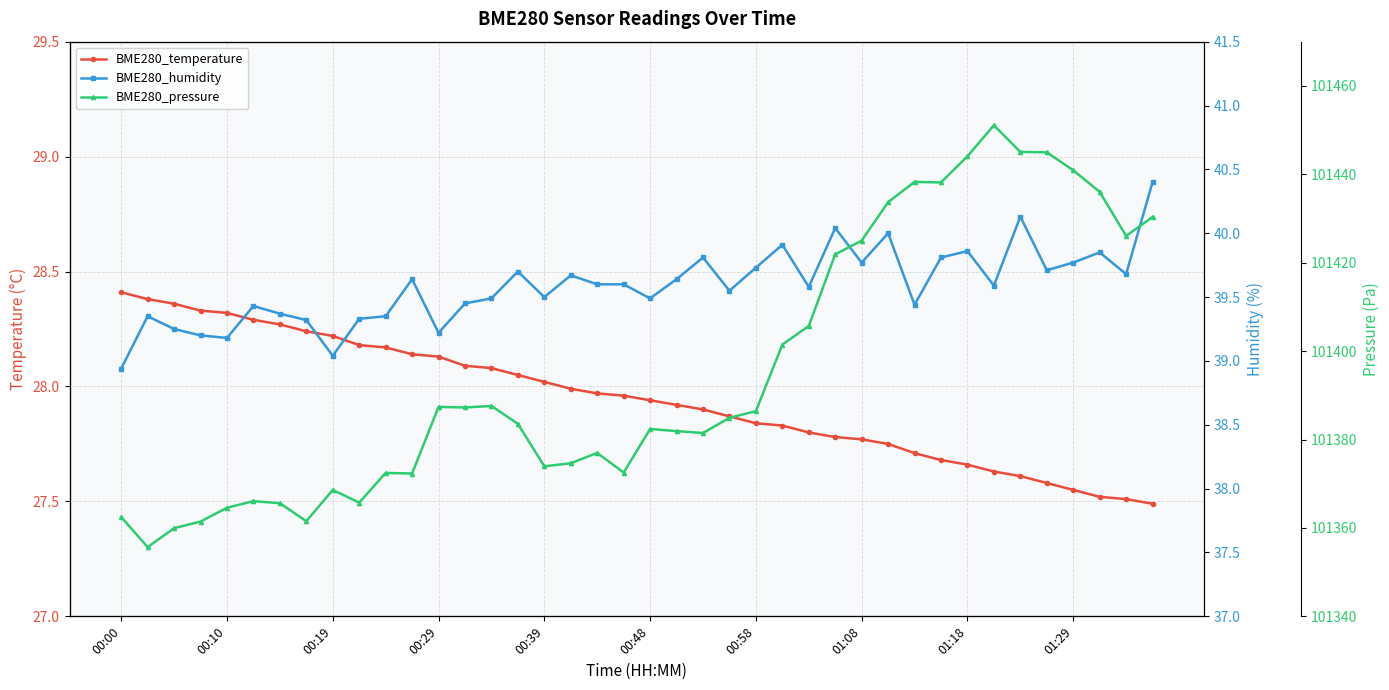

What is the greatest value displayed?

101451.1